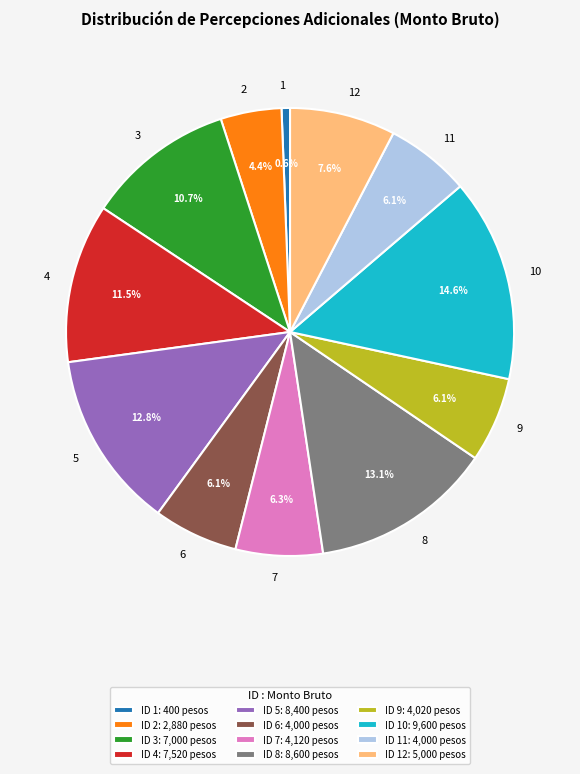

Which has a higher value, 5 or 4?

5